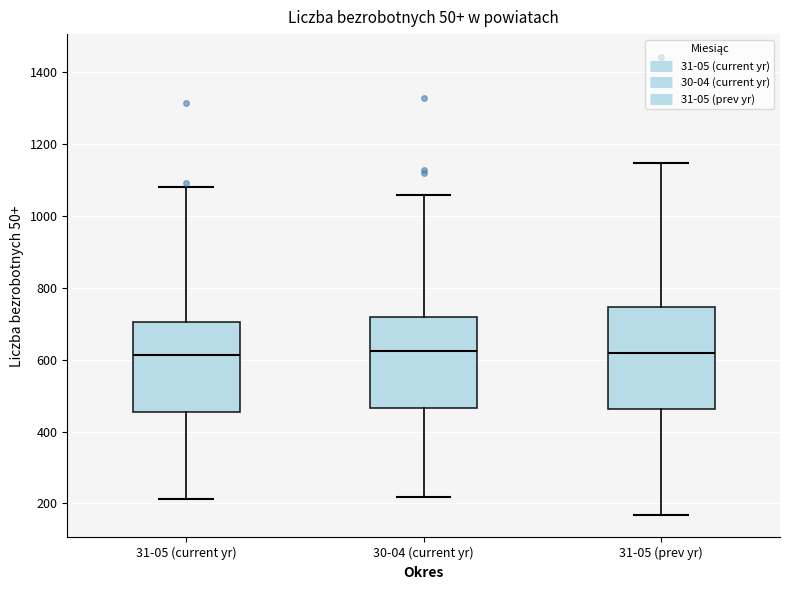

Reading left to right, read every box against the y-axis: the position of its median line, the range the box covers, and the ends of its whiskers. The values are not printed on the chart, so give them approximately, as read against the axis.

31-05 (current yr): median 620, box 460 to 700, whiskers 220 to 1080
30-04 (current yr): median 620, box 460 to 720, whiskers 220 to 1060
31-05 (prev yr): median 620, box 460 to 740, whiskers 160 to 1140